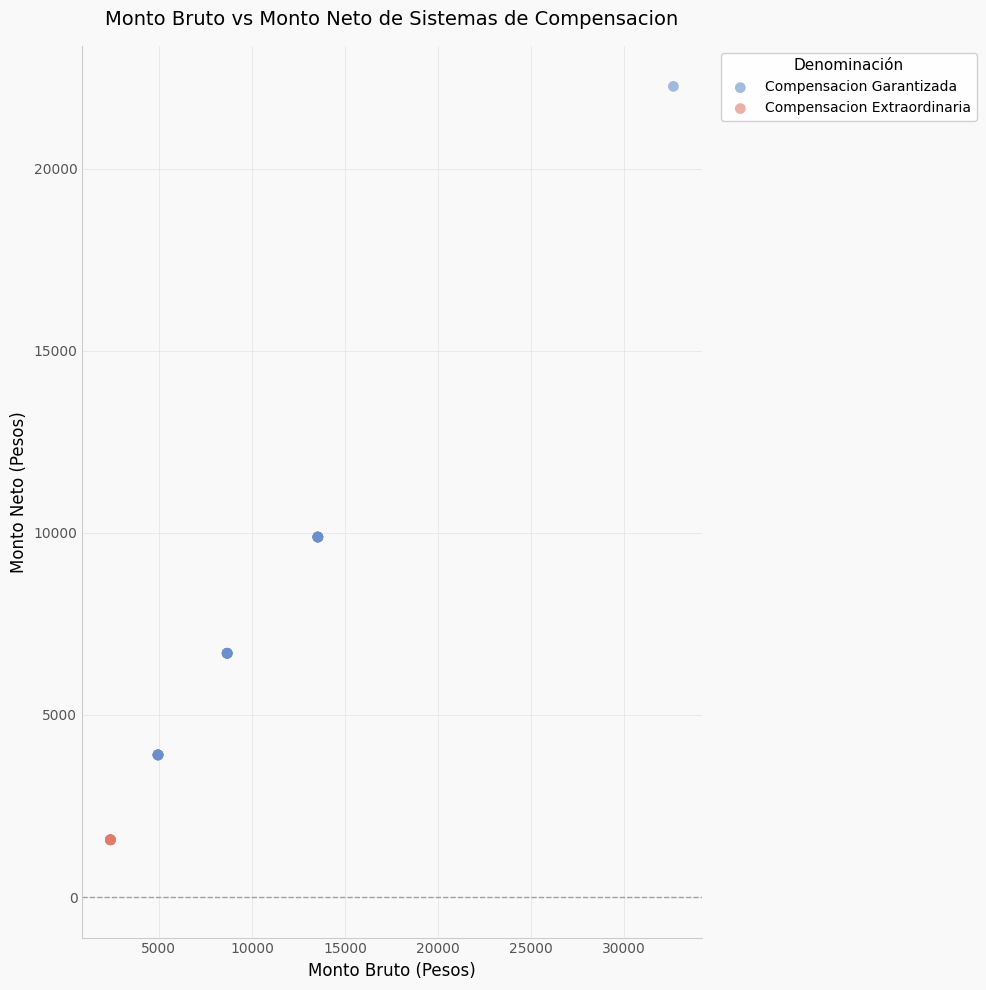

Which series reaches the maximum Y coordinate?

Compensacion Garantizada